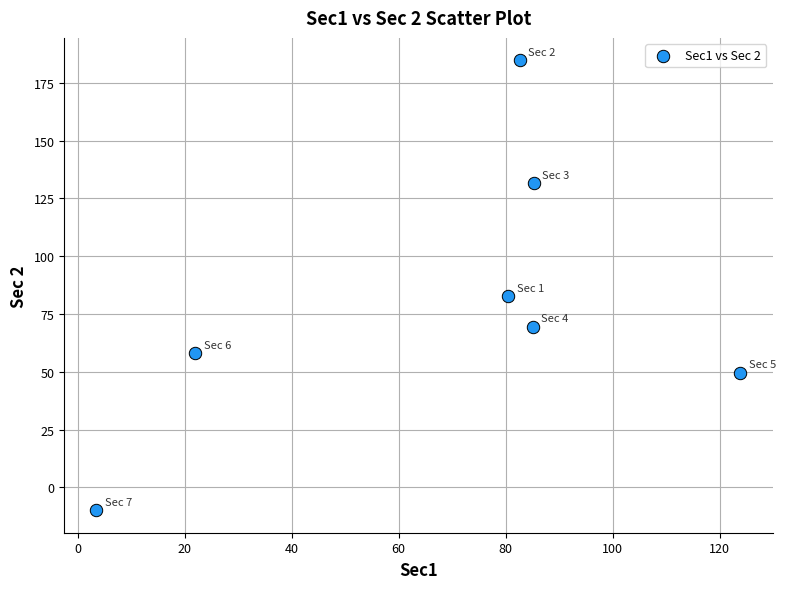

What is the average X value?

69.0